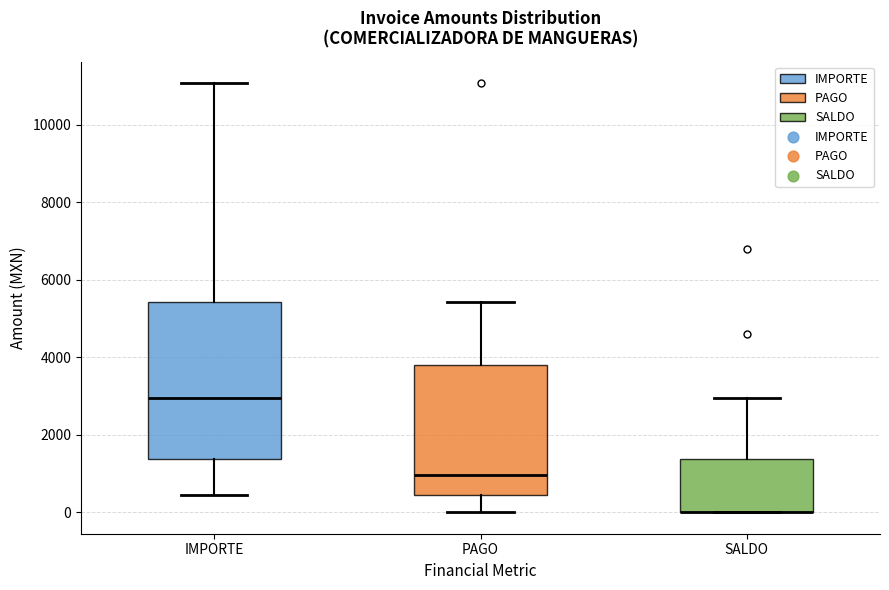

Where is the upper edge of the box for IMPORTE on the y-axis? The values are not printed on the chart, so give them approximately, as read against the axis.

5400